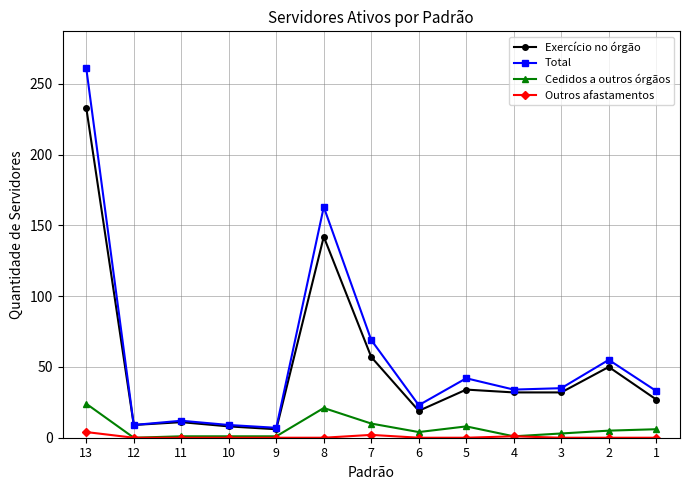

What is the total value across all series at 10?

18